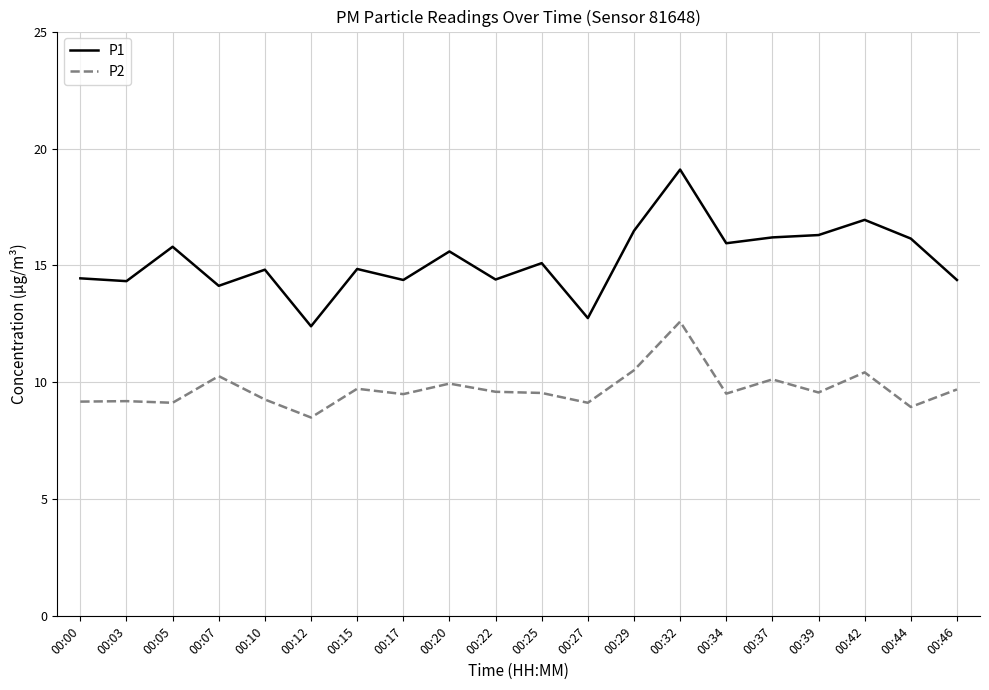

At how many categories does at least one series exceed 10?

20